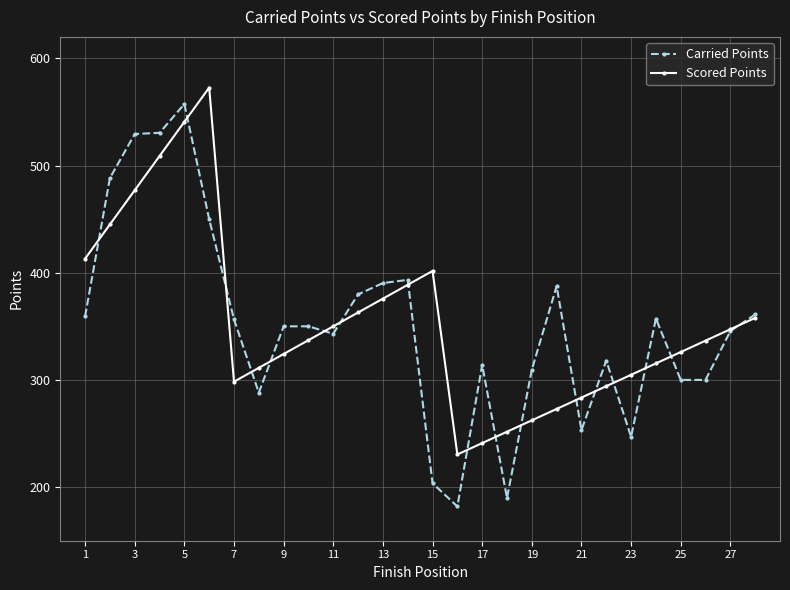

Which series has the largest range (max minus min)?

Carried Points